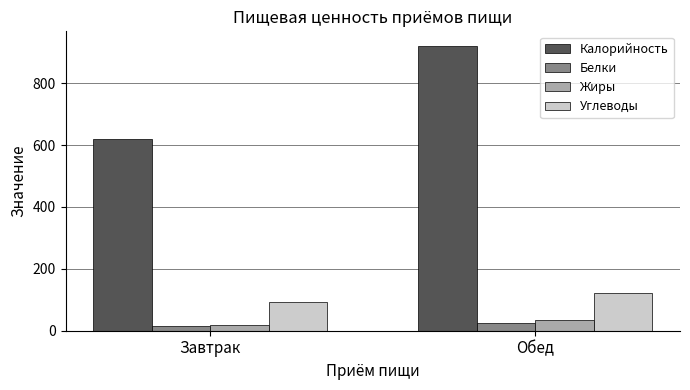

How many data points does each series have?

2